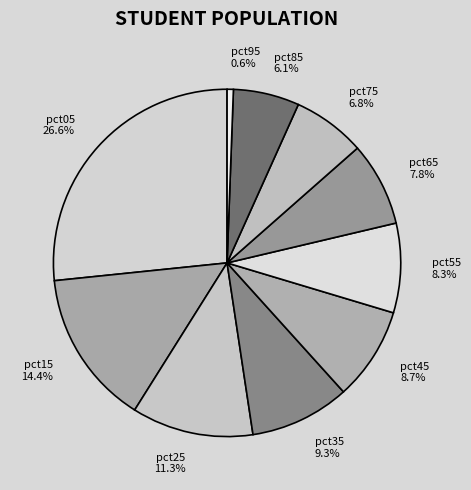

How many slices are in this pie chart?

10